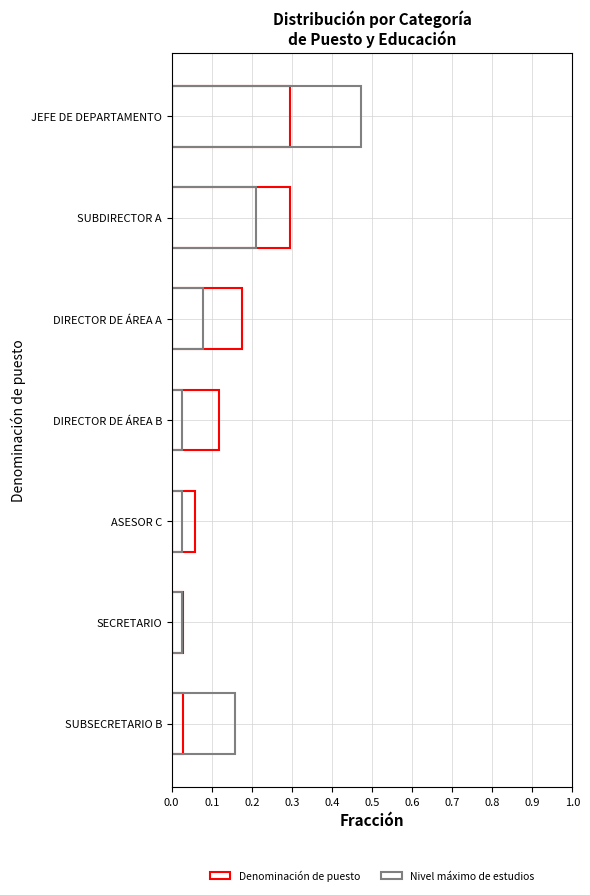

What is the value of the Nivel máximo de estudios bar at the 1st from the left?

0.5